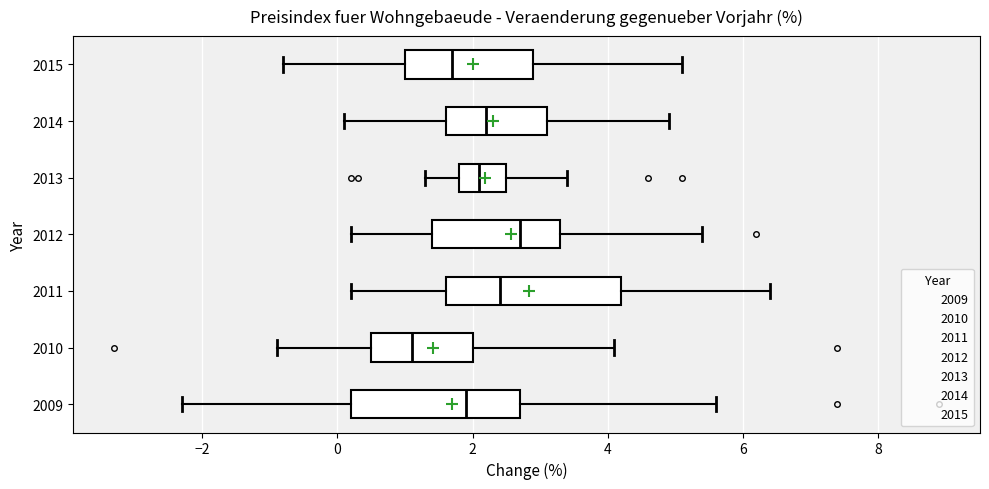

Where is the left edge of the box at y = 2015 on the x-axis? The values are not printed on the chart, so give them approximately, as read against the axis.

1.0